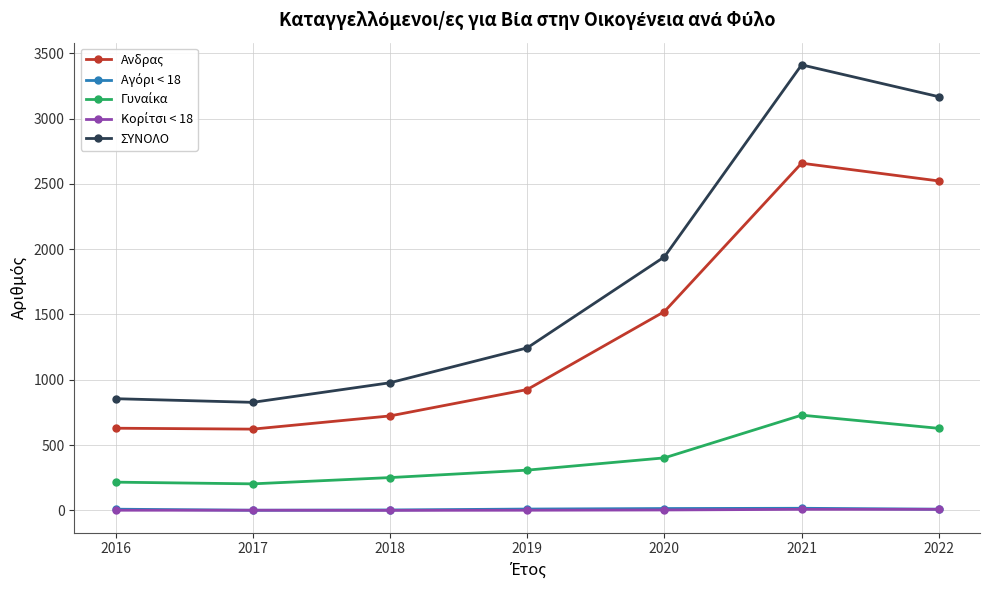

True or false: Aνδρας has a value of 629 at 2016.

True